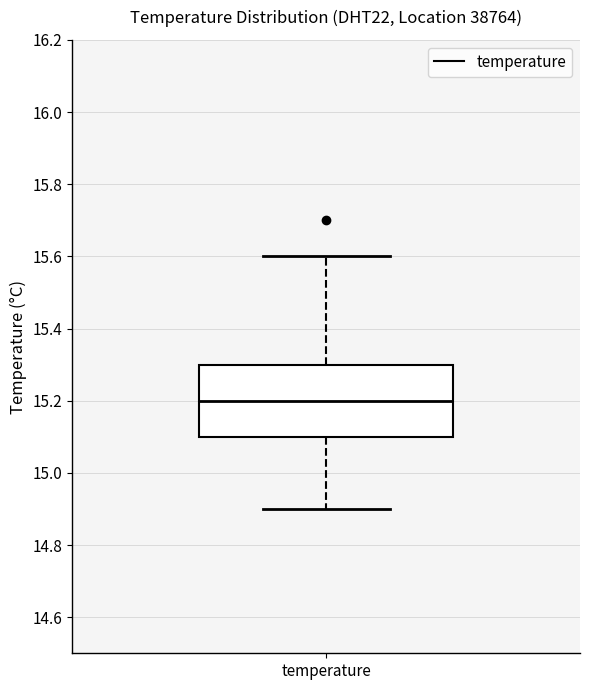

Where is the lower edge of the box for temperature on the y-axis? The values are not printed on the chart, so give them approximately, as read against the axis.

15.1